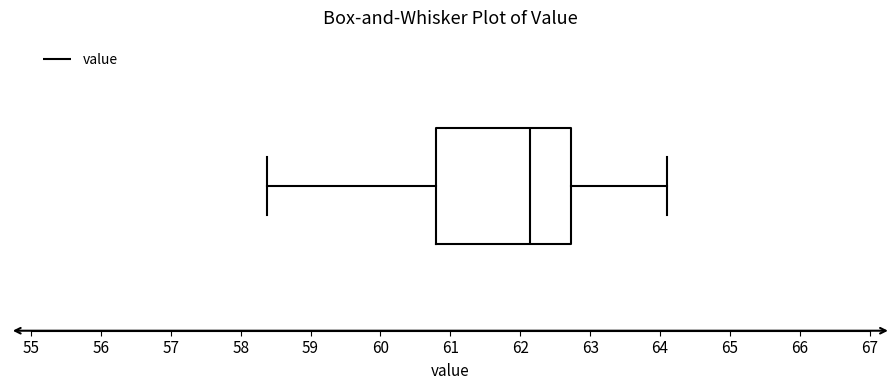

Read this box plot against the x-axis: the position of the median line, the range covered by the box, and the ends of both whiskers. The values are not printed on the chart, so give them approximately, as read against the axis.

median 62.1, box 60.8 to 62.7, whiskers 58.4 to 64.1